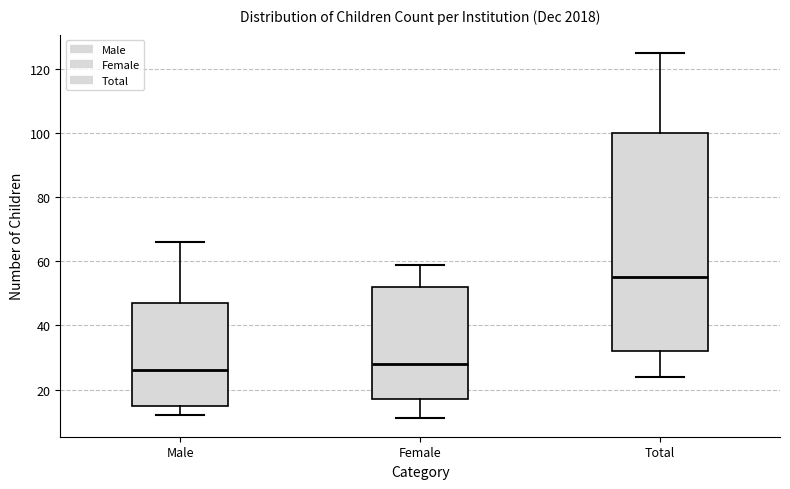

Reading left to right, transcribe this box plot: for each box, give where its median line is, the range the box spans, and where its two whiskers end, as read against the y-axis. The values are not printed on the chart, so give them approximately, as read against the axis.

Male: median 26, box 16 to 48, whiskers 12 to 66
Female: median 28, box 18 to 52, whiskers 12 to 60
Total: median 56, box 32 to 100, whiskers 24 to 126